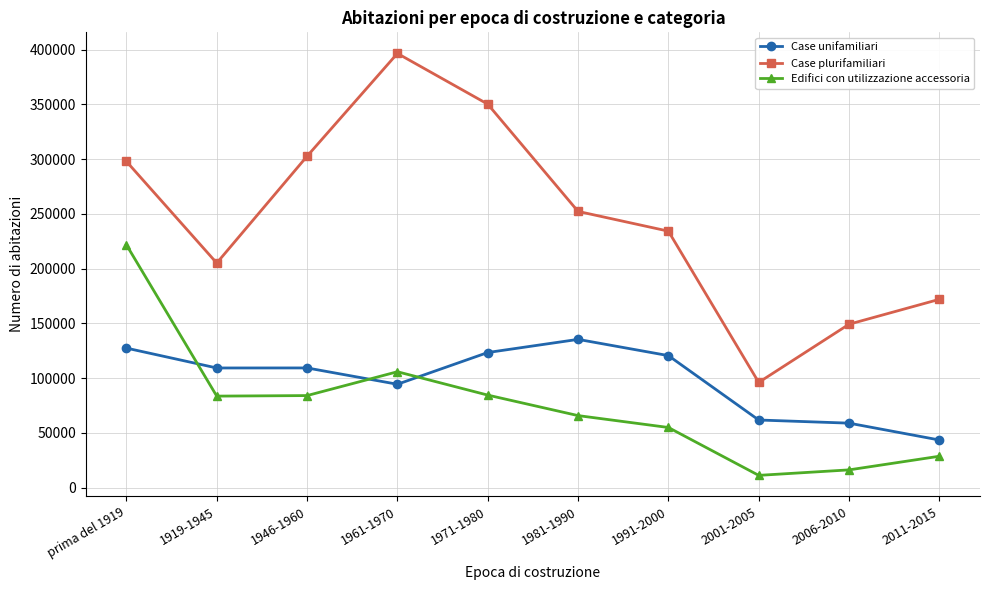

Where is the first local maximum for Case plurifamiliari?

1961-1970